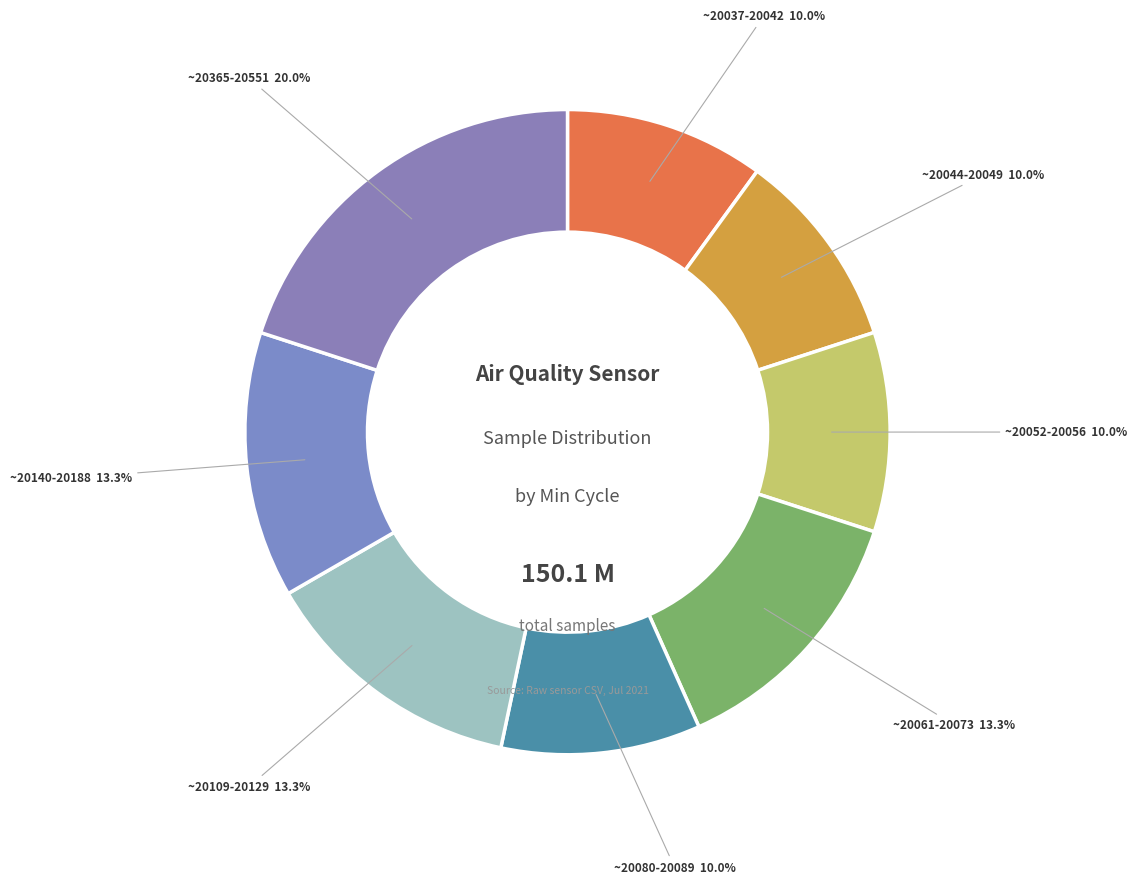

Which category has the biggest portion of the pie?

~20365-20551